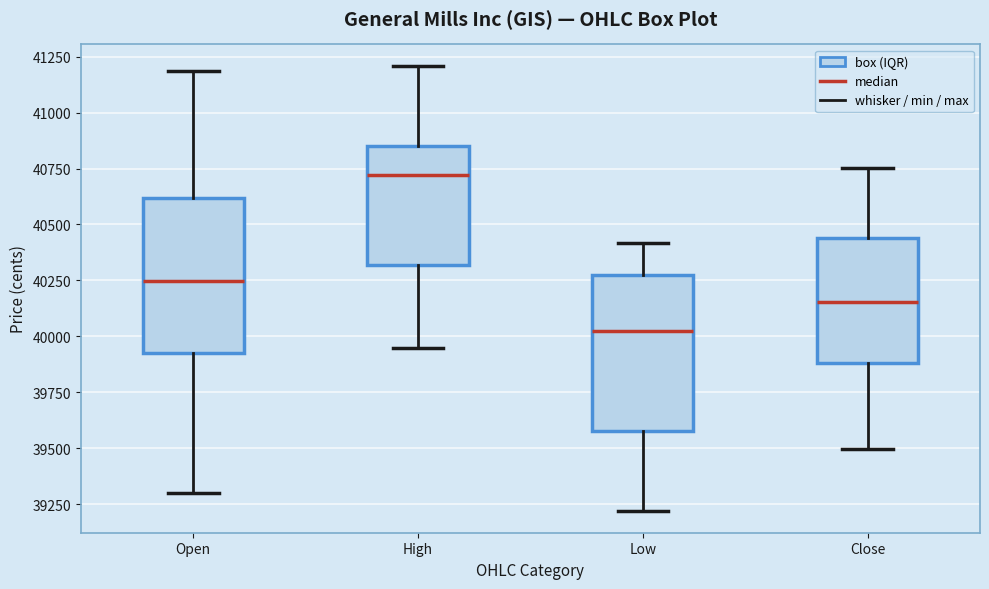

Where is the upper edge of the box for Low on the y-axis? The values are not printed on the chart, so give them approximately, as read against the axis.

40250